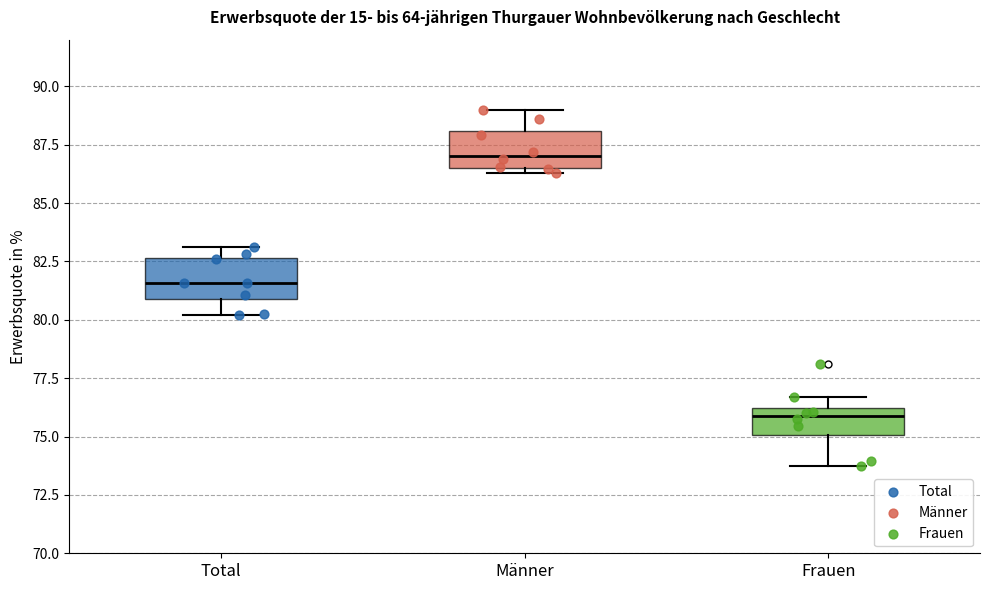

Reading left to right, read every box against the y-axis: the position of its median line, the range the box covers, and the ends of its whiskers. The values are not printed on the chart, so give them approximately, as read against the axis.

Total: median 81.5, box 81.0 to 82.5, whiskers 80.0 to 83.0
Männer: median 87.0, box 86.5 to 88.0, whiskers 86.5 (just below the box's lower edge) to 89.0
Frauen: median 76.0 (just below the box's upper edge), box 75.0 to 76.0, whiskers 73.5 to 76.5